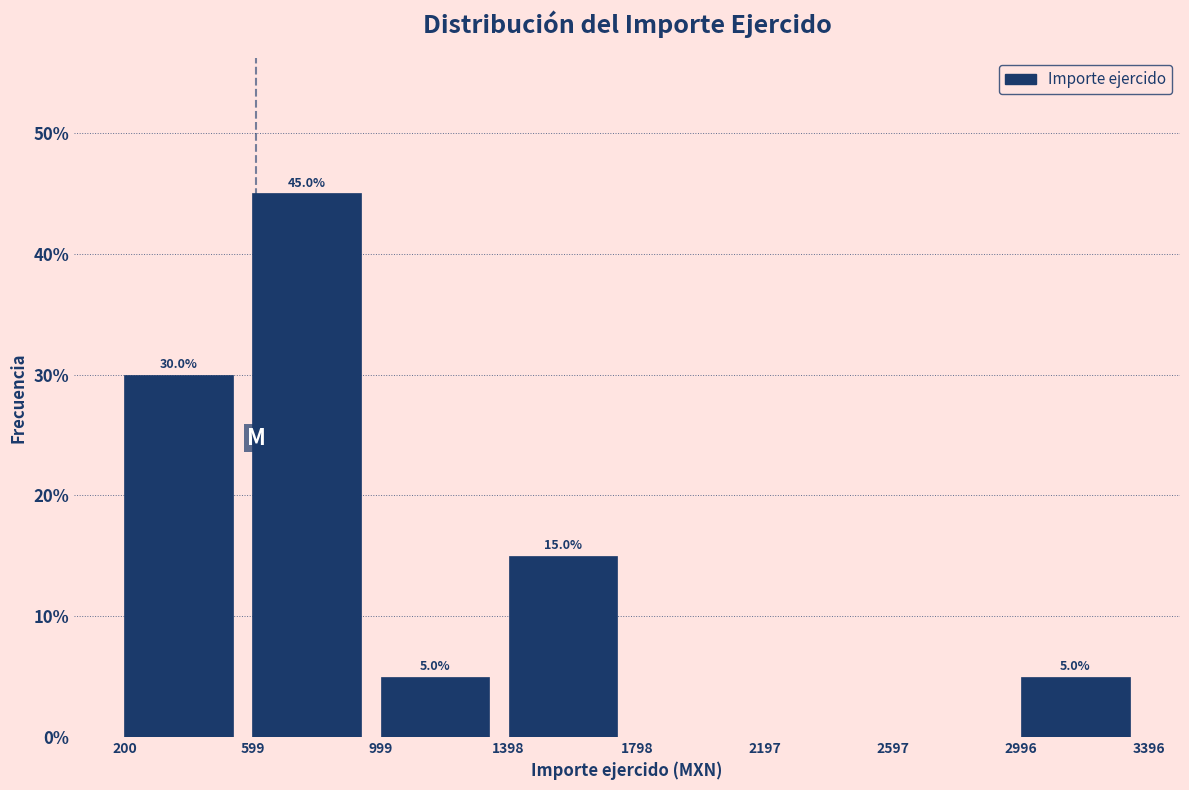

Over which range of the x-axis is the bar tallest?

599 to 999